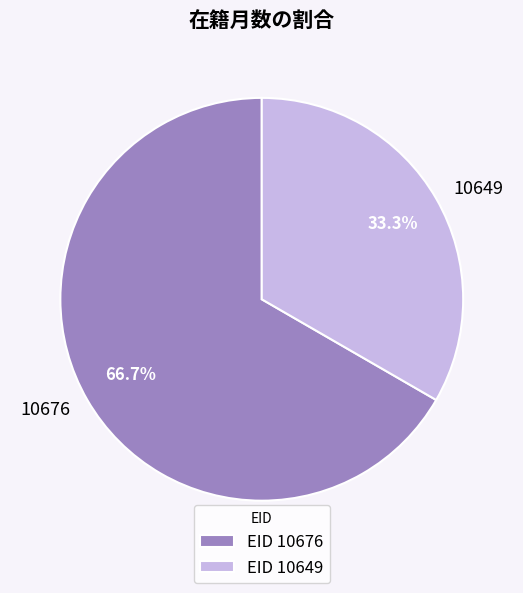

Is there a majority slice in this chart?

Yes